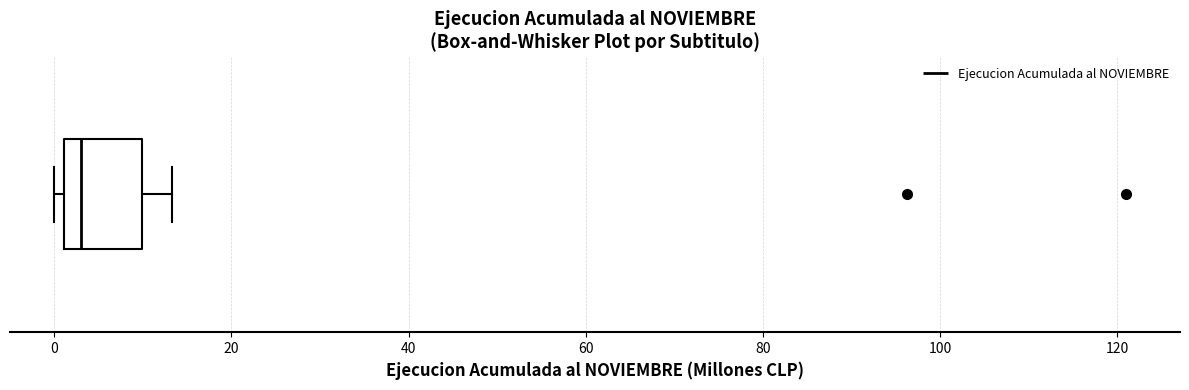

Read this box plot against the x-axis: the position of the median line, the range covered by the box, and the ends of both whiskers. The values are not printed on the chart, so give them approximately, as read against the axis.

median 2 (just right of the box's left edge), box 2 to 10, whiskers 0 to 14